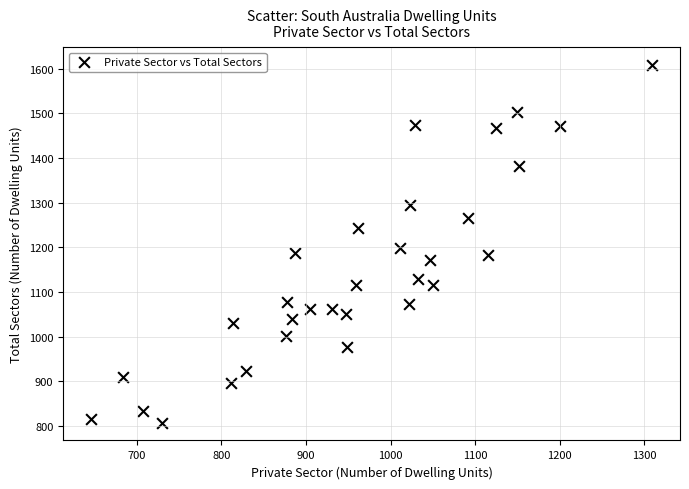

What is the range of X values (max minus min)?

663